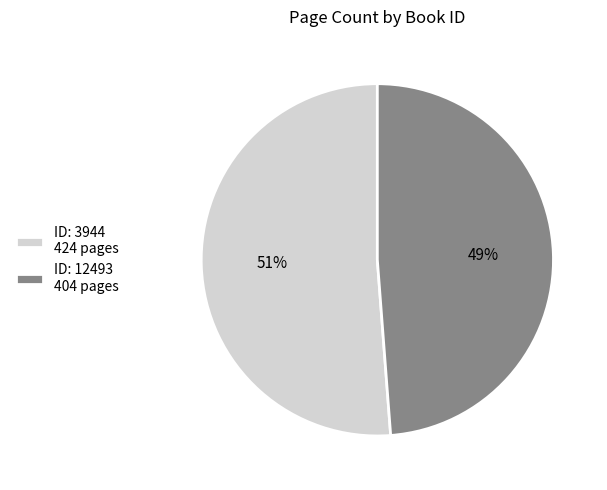

To the nearest percent, what portion does ID: 12493 404 pages represent?

49%